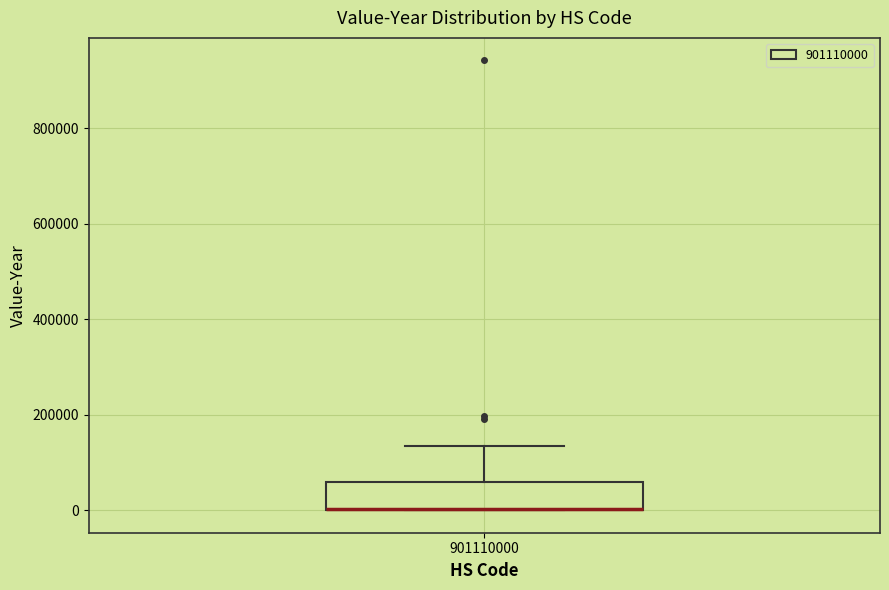

Transcribe this box plot: give where the median line is, the range the box spans, and where the two whiskers end, as read against the y-axis. The values are not printed on the chart, so give them approximately, as read against the axis.

median 0 (drawn on the box's lower edge), box 0 to 60000, whiskers 0 to 140000